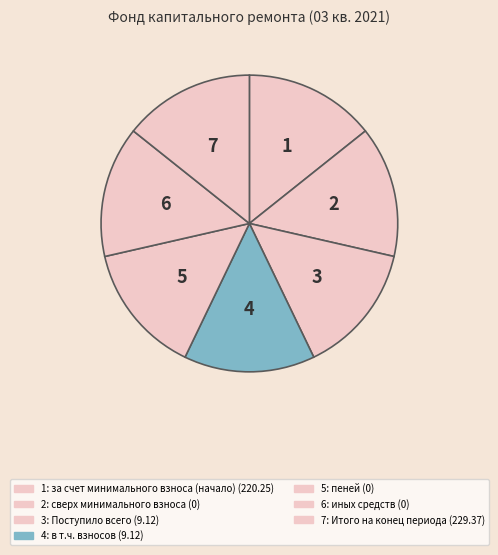

How many segments does this pie chart have?

7